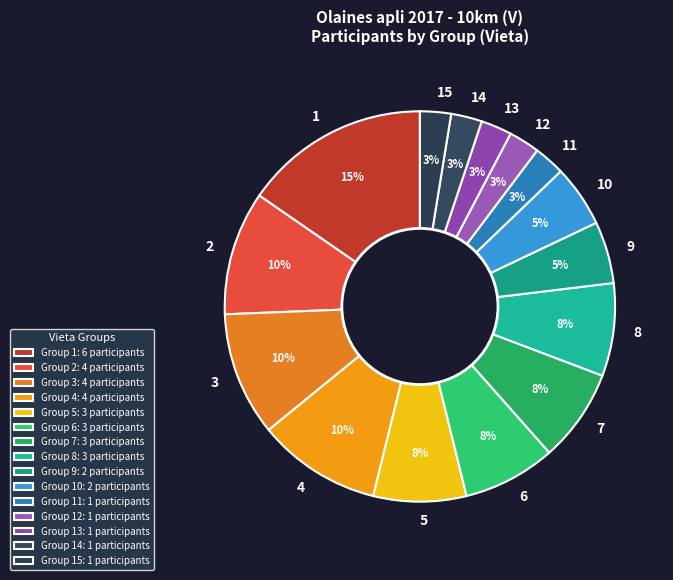

Does 4 represent more than half of the total?

No